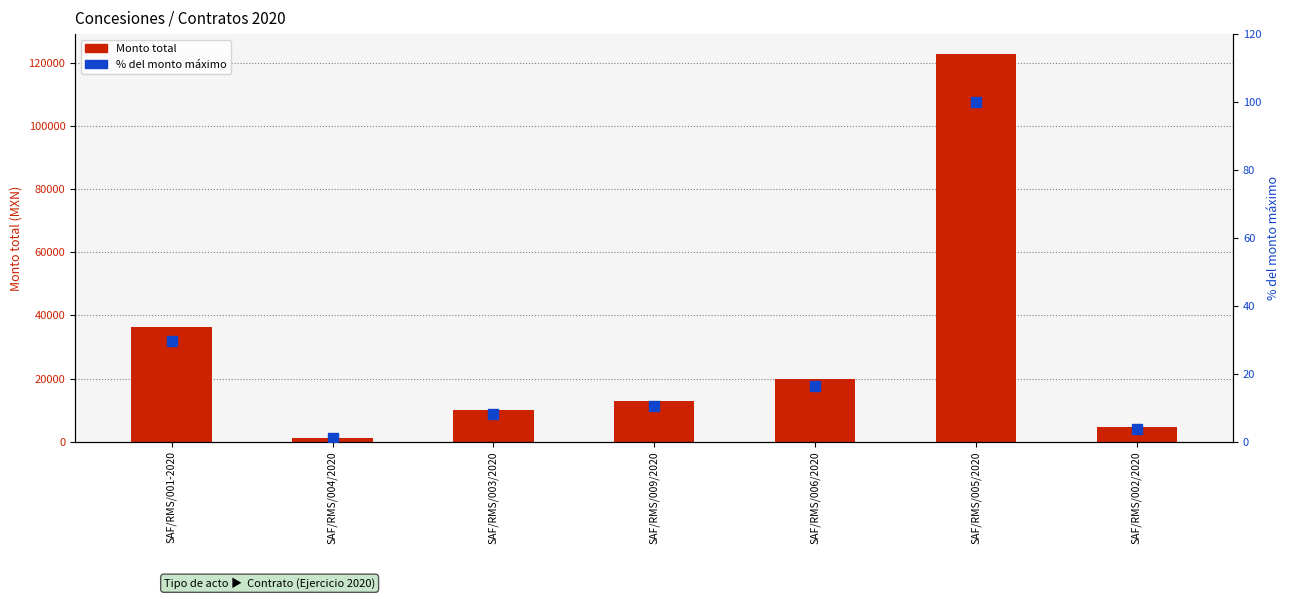

What is the total value across all series at SAF/RMS/003/2020?

10008.1